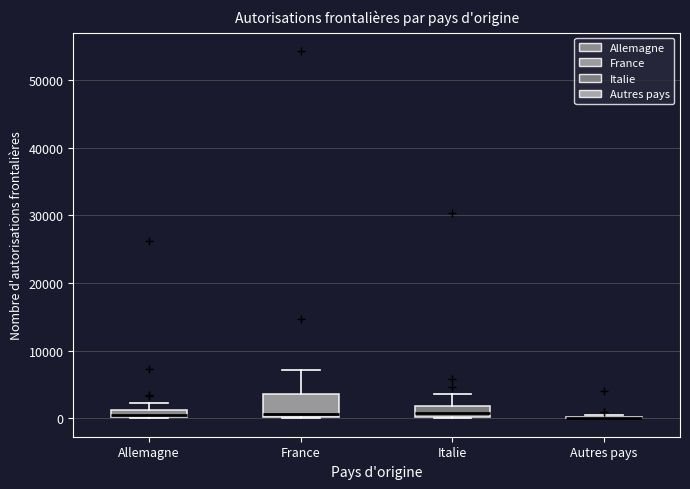

Comparing the boxes themselves (not the whiskers), which one is the tallest?

France